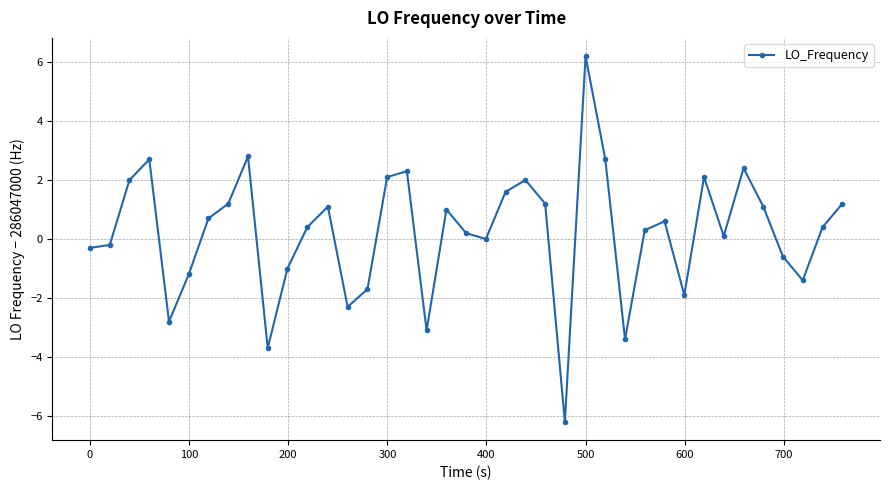

What is the value of the 4th point from the left?

2.7